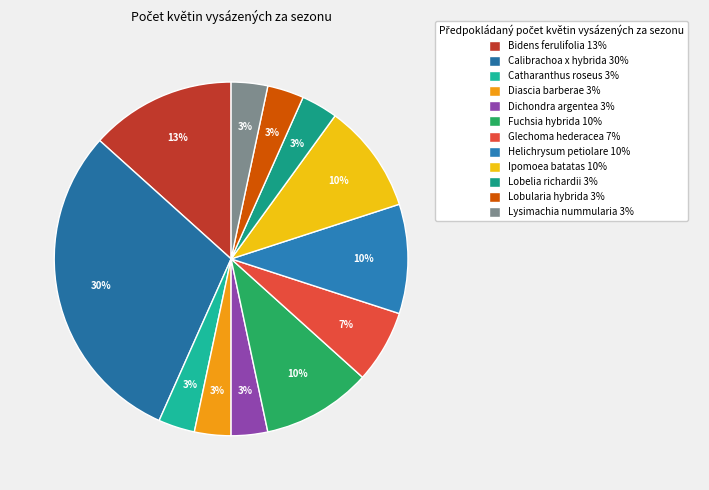

What percentage is NOT represented by Calibrachoa x hybrida?

70.0%